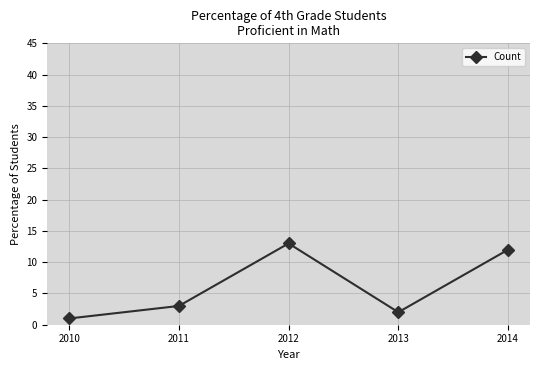

The value at 2012 is 23. True or false?

False